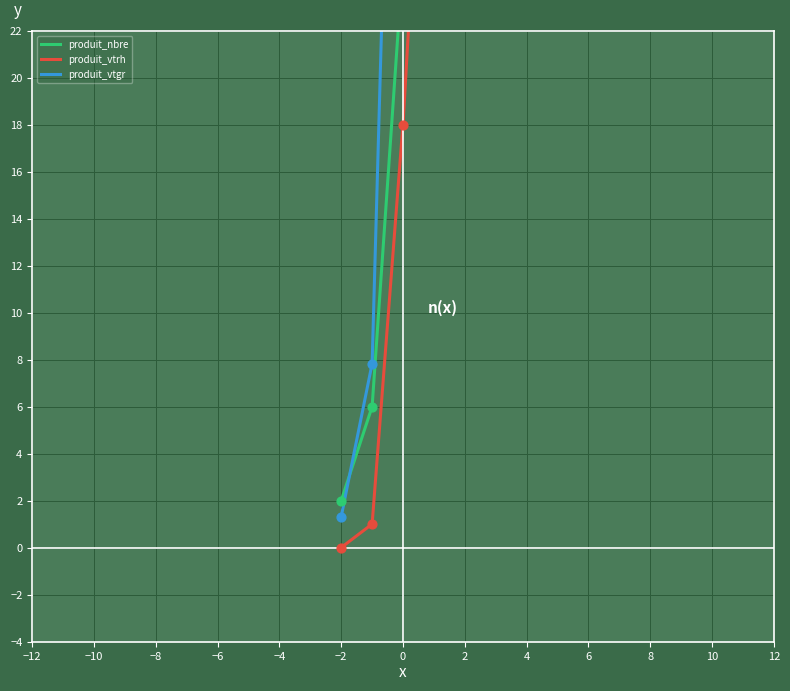

Which series contains the highest Y value?

produit_vtgr